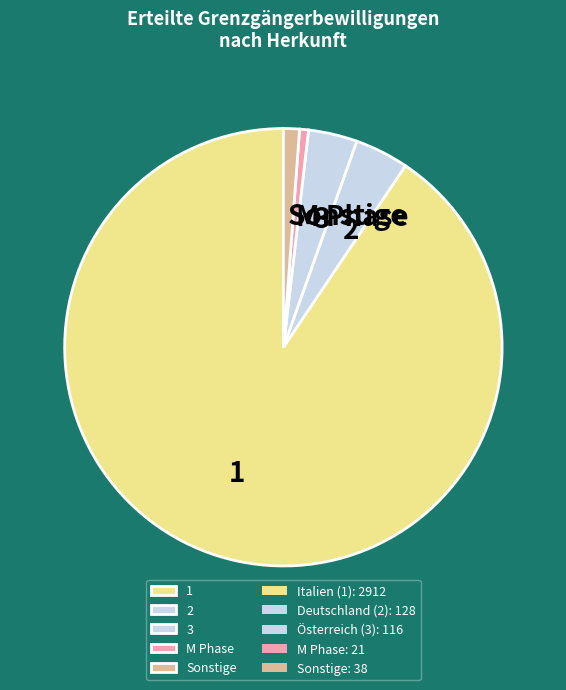

Is 1 the majority of the pie?

Yes